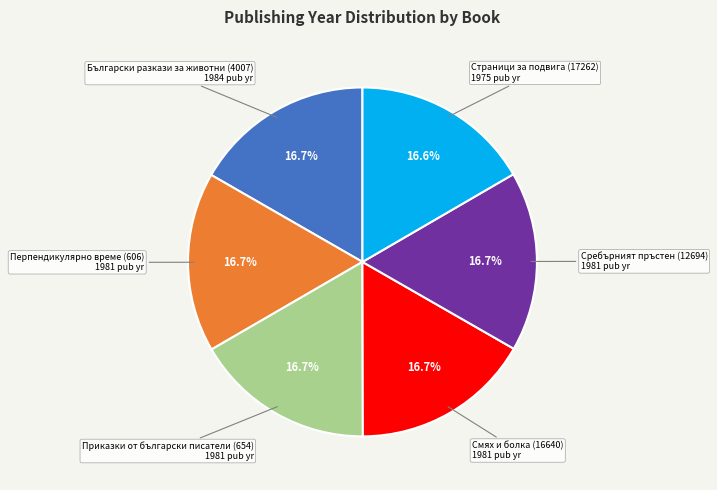

Does any single category account for the majority?

No